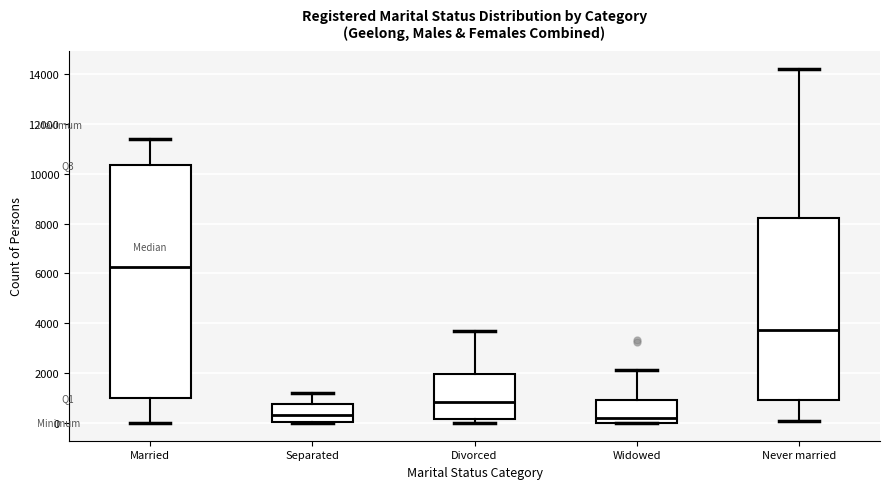

Reading left to right, transcribe this box plot: for each box, give where its median line is, the range the box spans, and where its two whiskers end, as read against the y-axis. The values are not printed on the chart, so give them approximately, as read against the axis.

Married: median 6200, box 1000 to 10400, whiskers 0 to 11400
Separated: median 400, box 0 to 800, whiskers 0 to 1200
Divorced: median 800, box 200 to 2000, whiskers 0 to 3800
Widowed: median 200, box 0 to 1000, whiskers 0 to 2200
Never married: median 3800, box 1000 to 8200, whiskers 0 to 14200